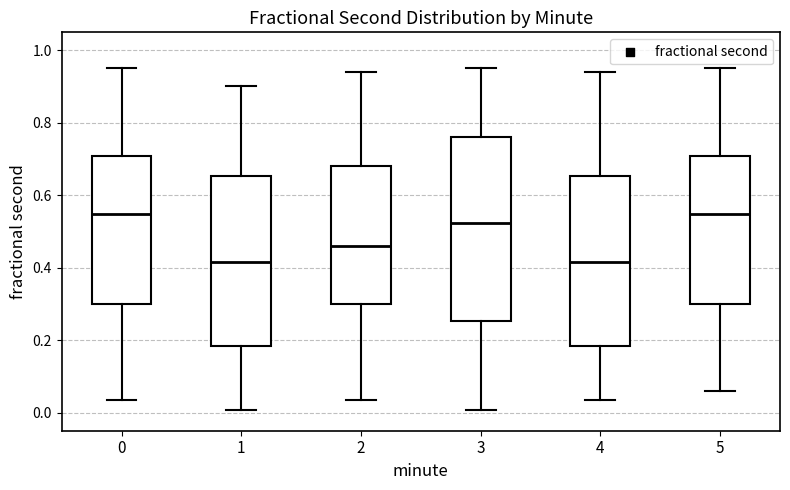

Comparing the boxes themselves (not the whiskers), which one is the tallest?

3